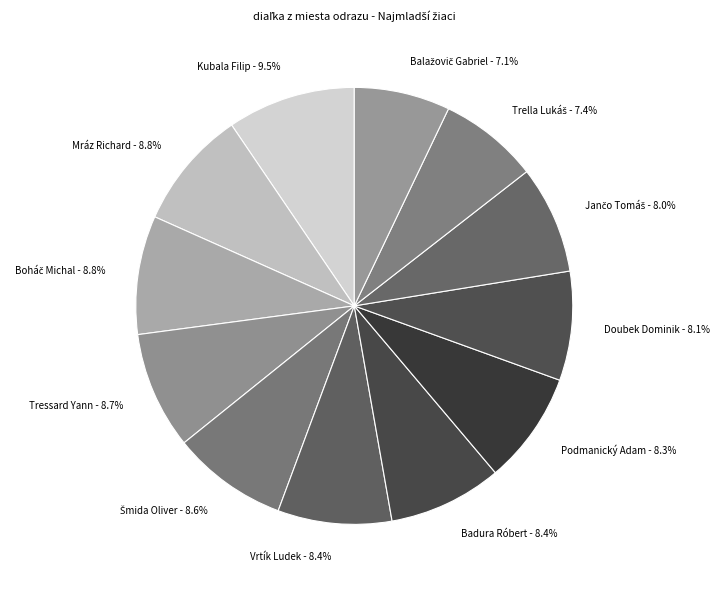

Between Podmanický Adam - 8.3% and Kubala Filip - 9.5%, which is larger?

Kubala Filip - 9.5%